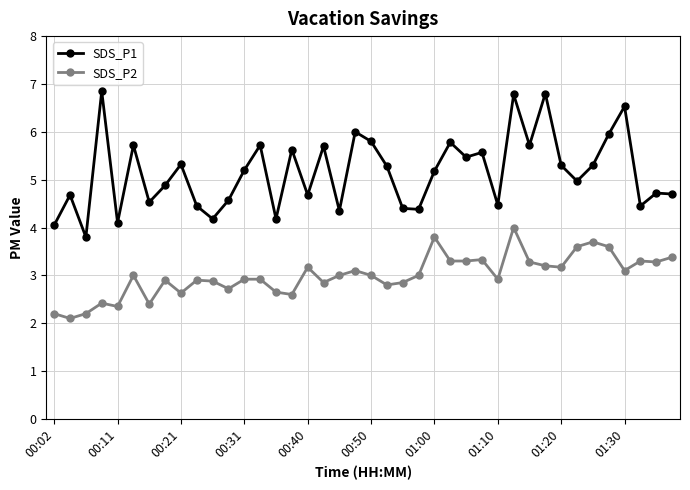

Which series has the largest total across all categories?

SDS_P1